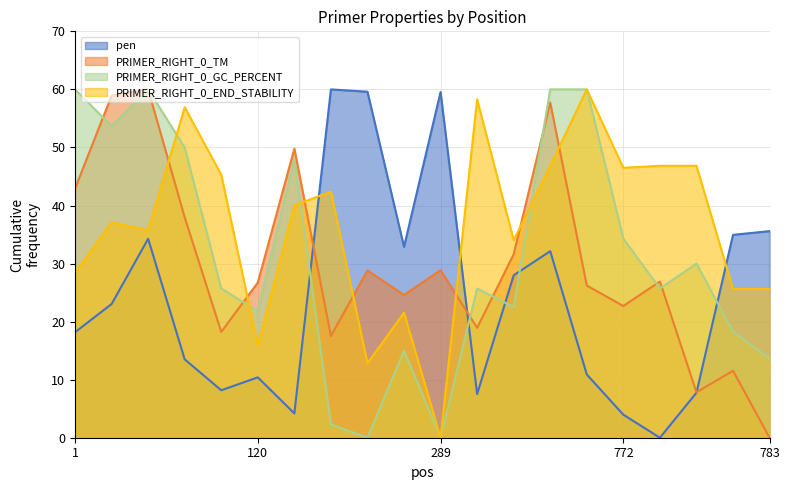

True or false: PRIMER_RIGHT_0_END_STABILITY has more than 1 interior local peaks.

True